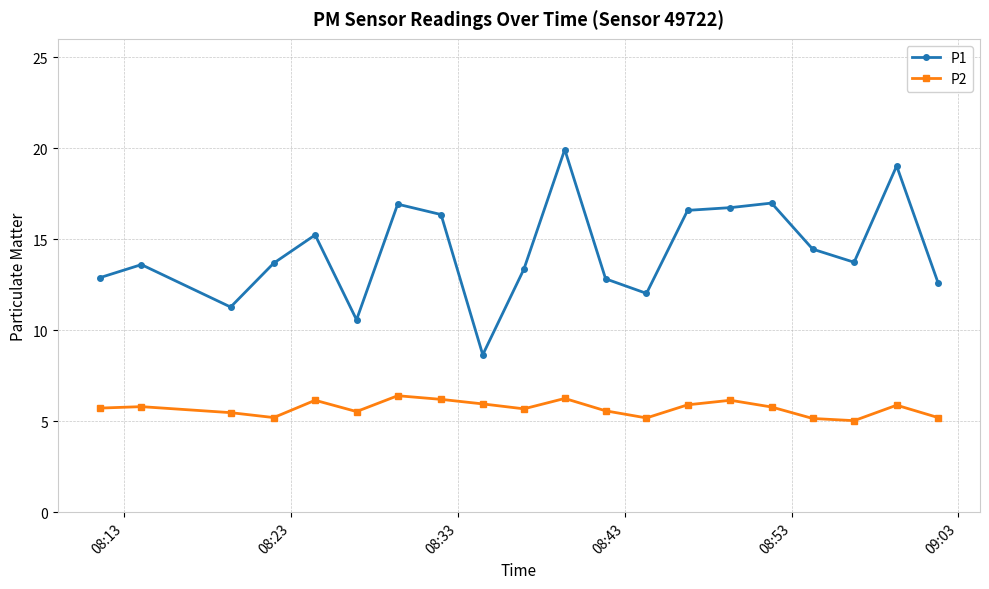

What is the sum of all P1 values?

287.4